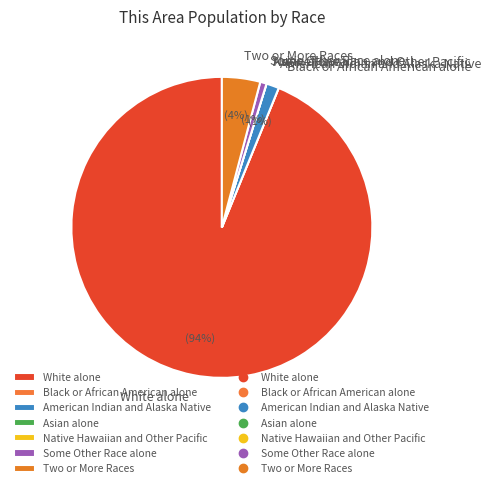

To the nearest percent, what is the difference between the White alone and Two or More Races slice percentages?

90%